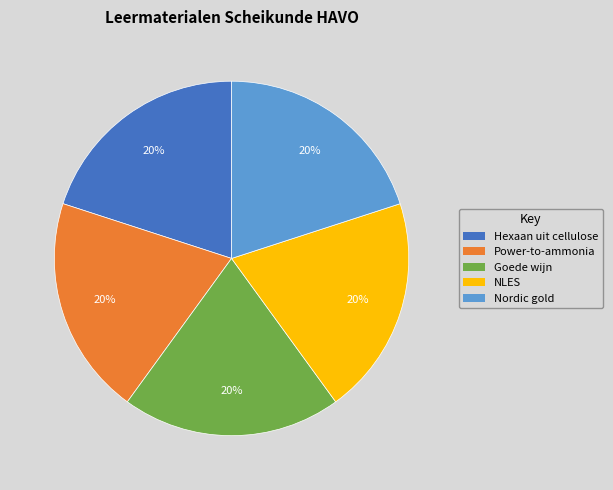

How many slices are in this pie chart?

5